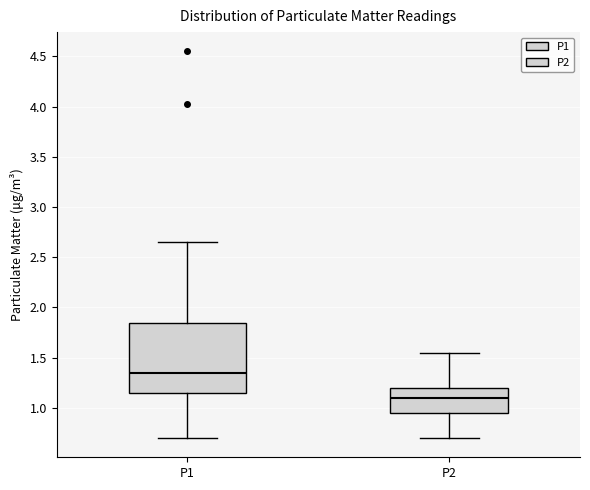

Reading left to right, transcribe this box plot: for each box, give where its median line is, the range the box spans, and where its two whiskers end, as read against the y-axis. The values are not printed on the chart, so give them approximately, as read against the axis.

P1: median 1.35, box 1.15 to 1.85, whiskers 0.70 to 2.65
P2: median 1.10, box 0.95 to 1.20, whiskers 0.70 to 1.55